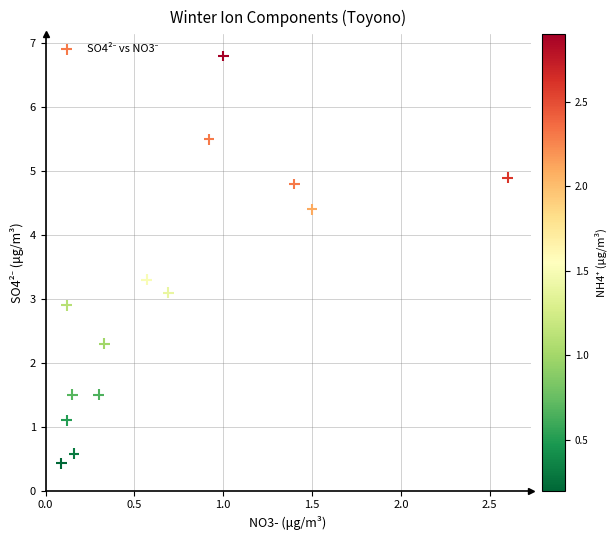

What is the range of Y values (max minus min)?

6.4